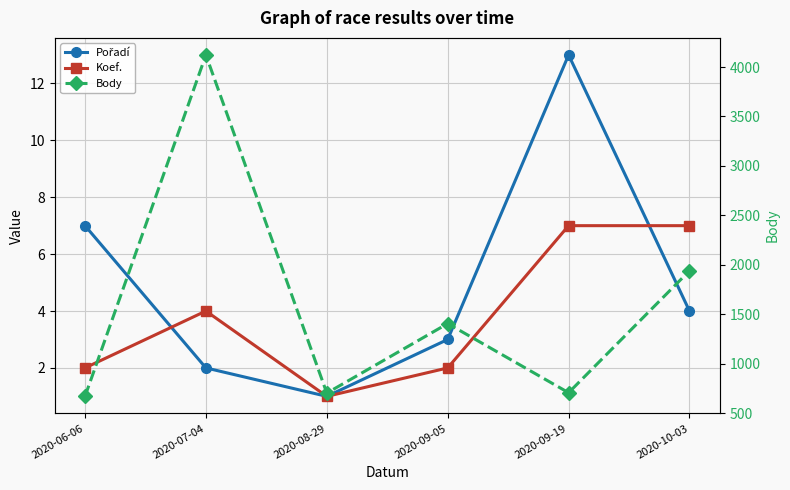

What is the sum of all Pořadí values?

30